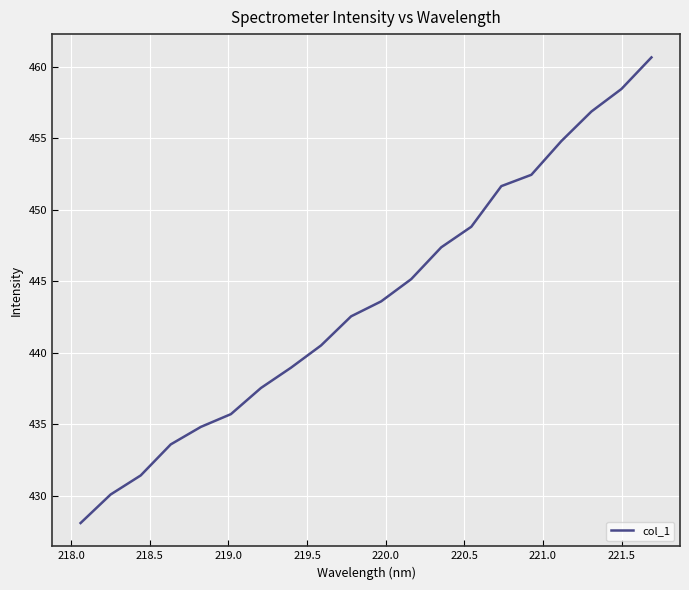

What is the maximum value shown in the chart?

460.7